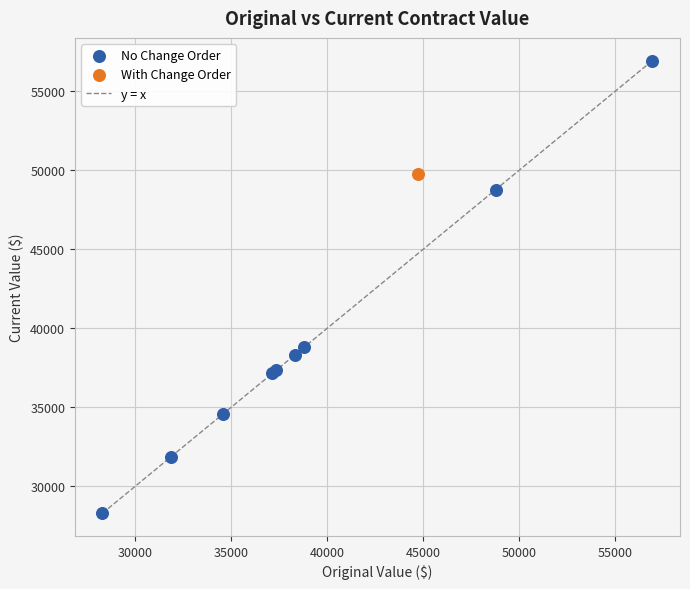

Which series contains the lowest Y value?

No Change Order